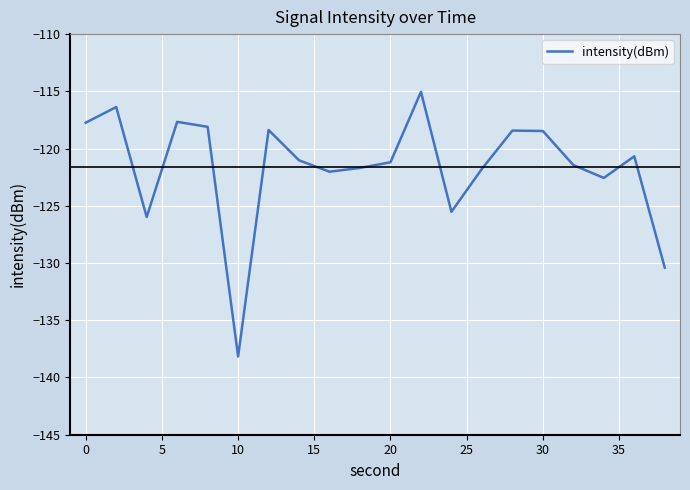

What is the greatest value displayed?

-115.0